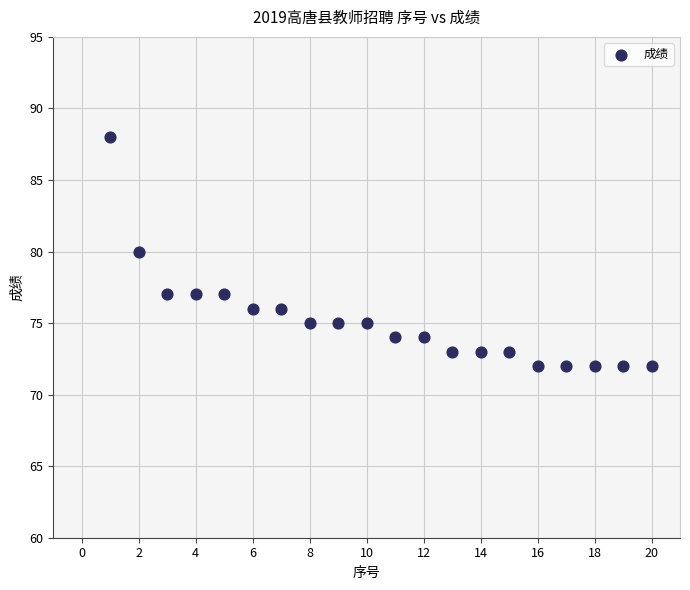

What is the range of Y values (max minus min)?

16